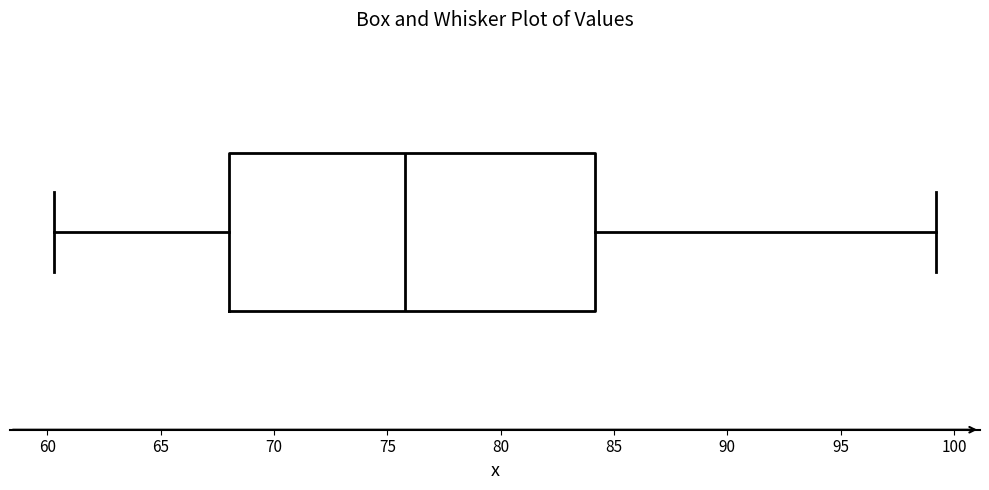

Where does the right whisker of the box end on the x-axis? The values are not printed on the chart, so give them approximately, as read against the axis.

99.0